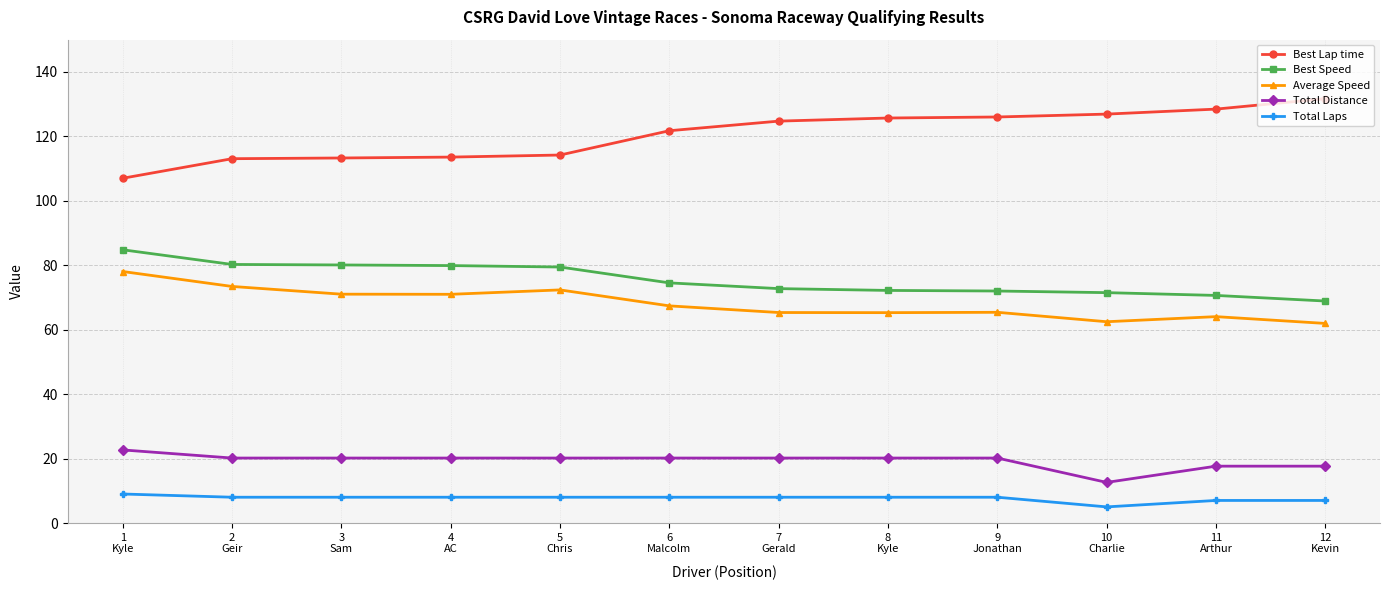

What is the difference between the second highest and second lowest values in the Average Speed series?

10.9